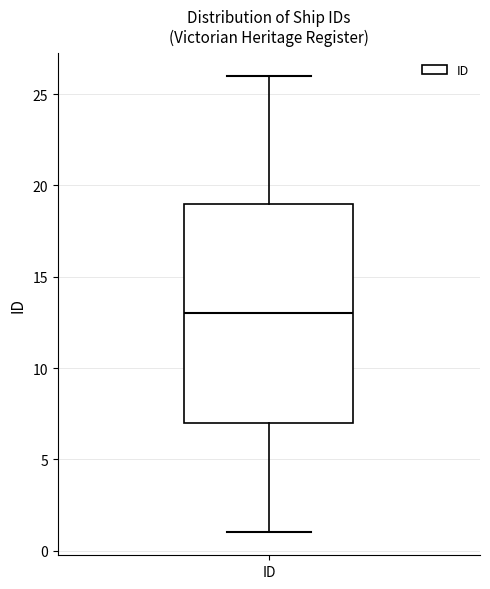

Transcribe this box plot: give where the median line is, the range the box spans, and where the two whiskers end, as read against the y-axis. The values are not printed on the chart, so give them approximately, as read against the axis.

median 13, box 7 to 19, whiskers 1 to 26